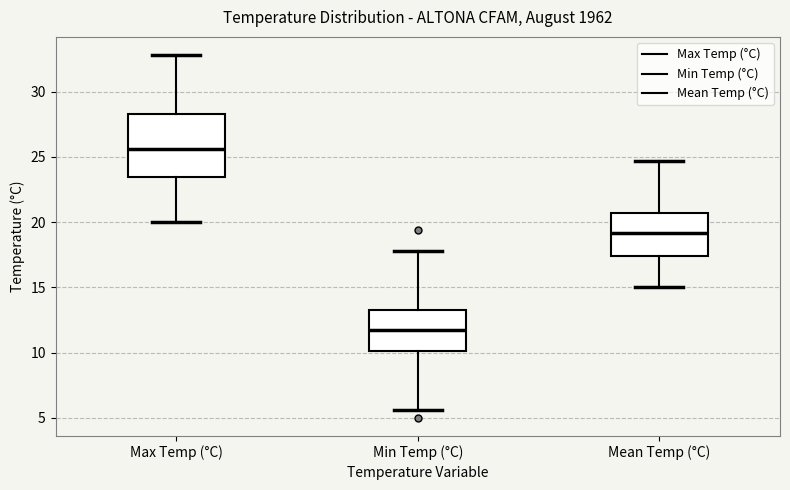

Reading left to right, transcribe this box plot: for each box, give where its median line is, the range the box spans, and where its two whiskers end, as read against the y-axis. The values are not printed on the chart, so give them approximately, as read against the axis.

Max Temp (°C): median 25.5, box 23.5 to 28.5, whiskers 20.0 to 33.0
Min Temp (°C): median 11.5, box 10.0 to 13.5, whiskers 5.5 to 18.0
Mean Temp (°C): median 19.0, box 17.5 to 20.5, whiskers 15.0 to 24.5